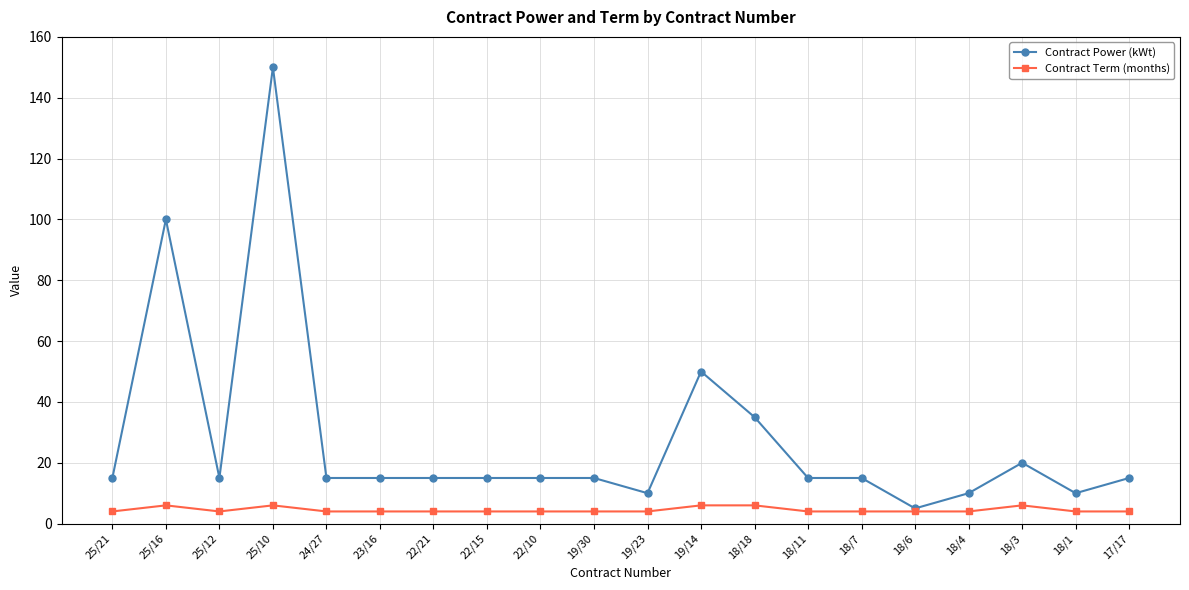

Which series has the largest total across all categories?

Contract Power (kWt)